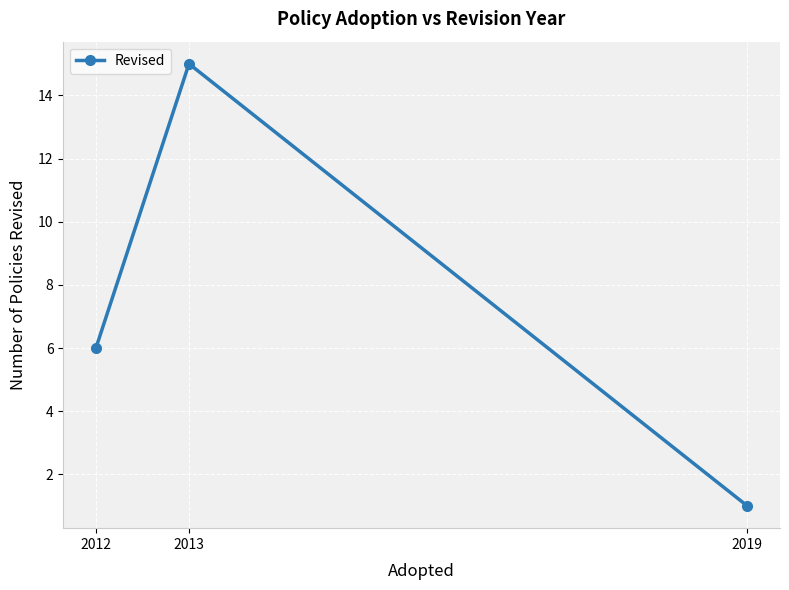

What value does the data have at 2013?

15